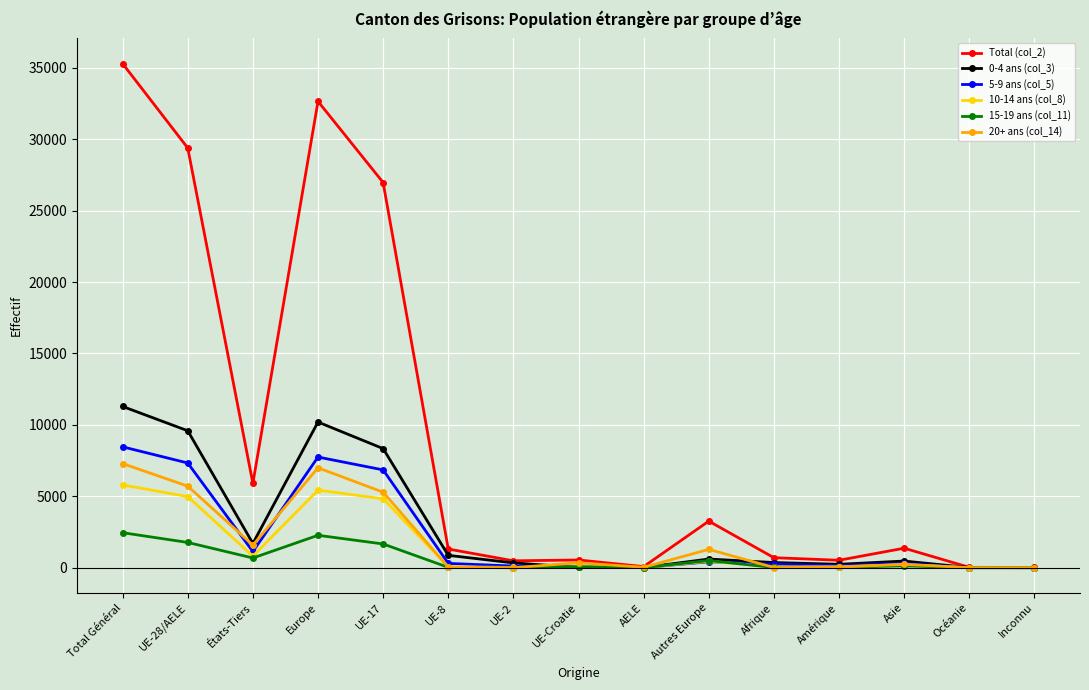

True or false: 0-4 ans (col_3) has a value of 363 at Afrique.

True